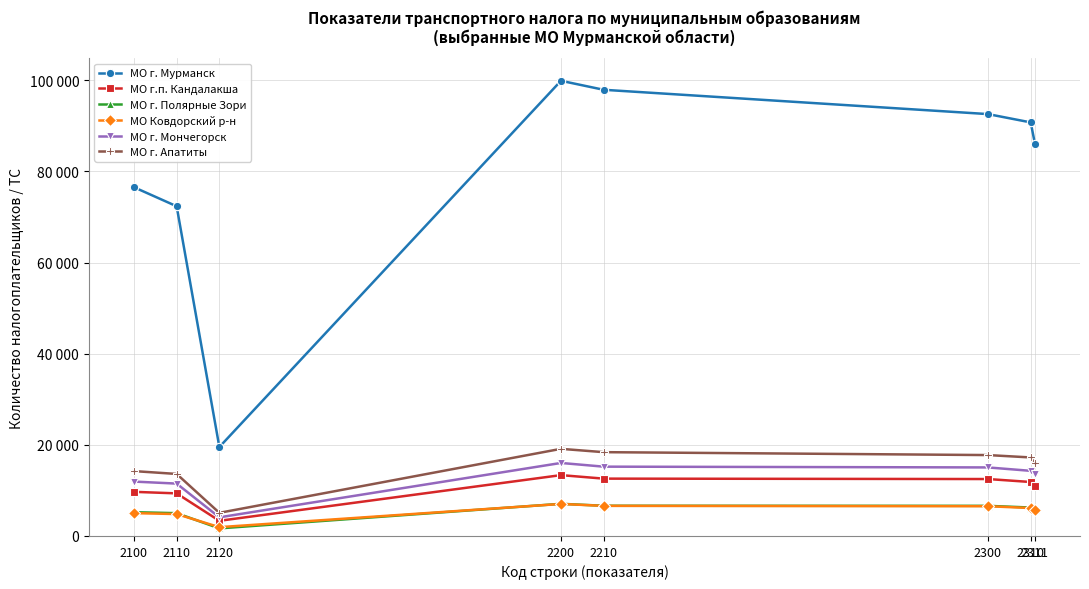

What is the difference between the maximum and minimum values in the МО г. Полярные Зори series?

5395